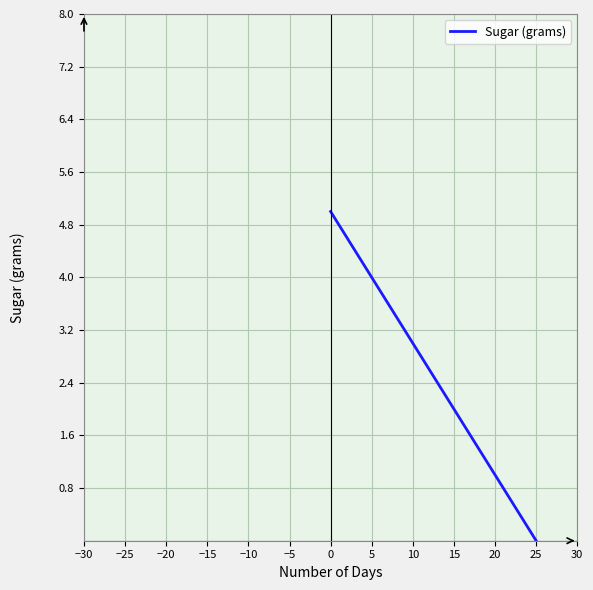

What is the difference between the maximum and minimum values?

5.0